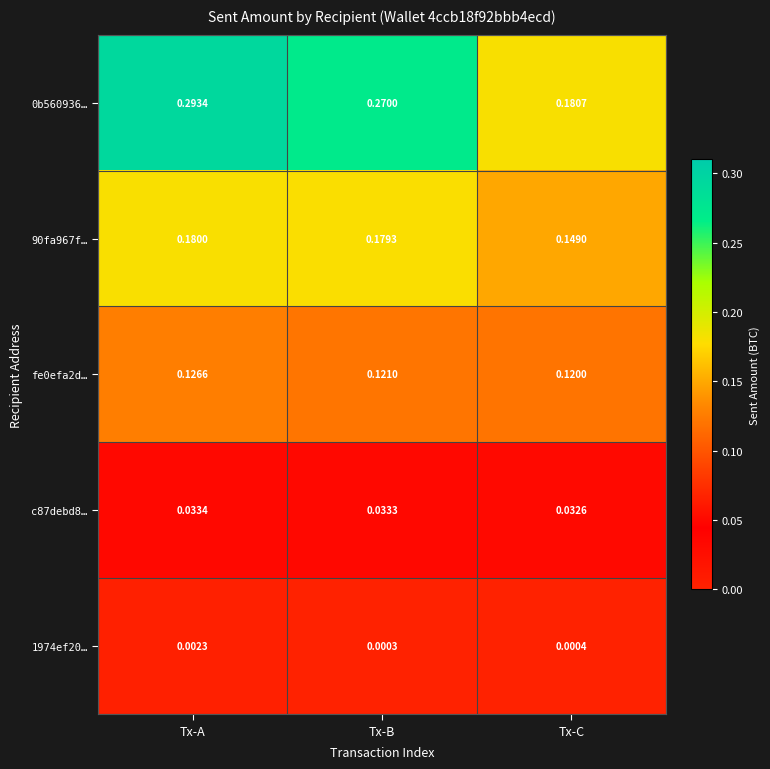

What is the total value across all series at Tx-A?

0.6